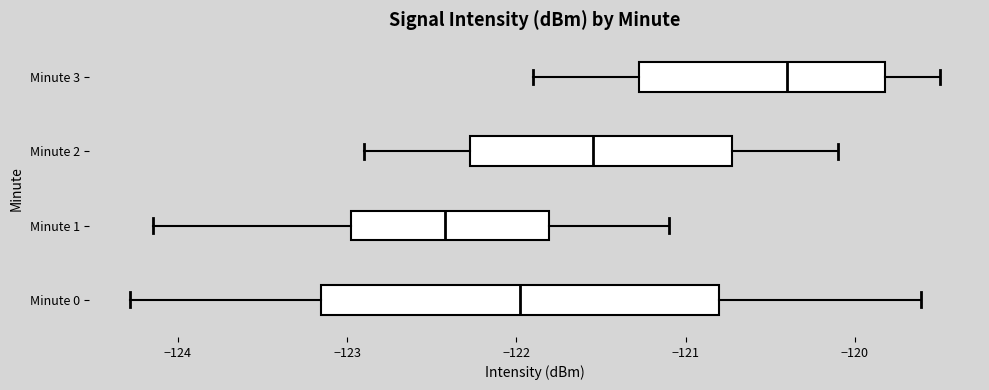

Where is the left edge of the box for Minute 1 on the x-axis? The values are not printed on the chart, so give them approximately, as read against the axis.

-123.0